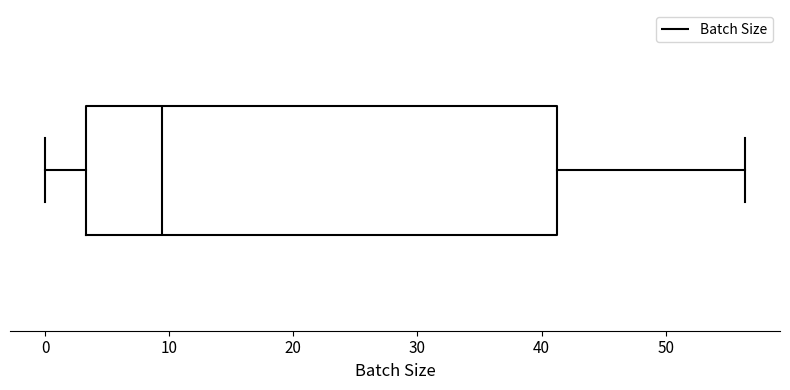

Read this box plot against the x-axis: the position of the median line, the range covered by the box, and the ends of both whiskers. The values are not printed on the chart, so give them approximately, as read against the axis.

median 9, box 3 to 41, whiskers 0 to 56